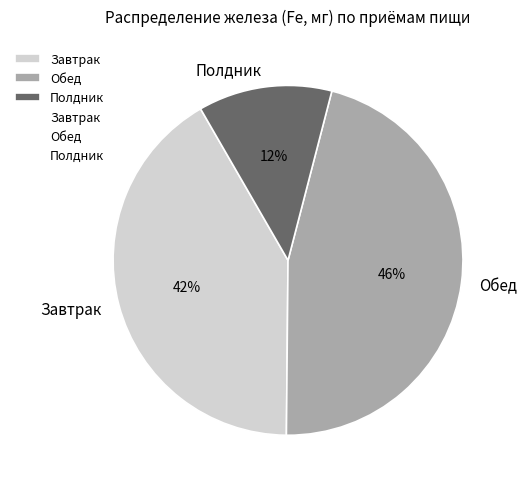

The Завтрак slice represents 42% of the pie. True or false?

True